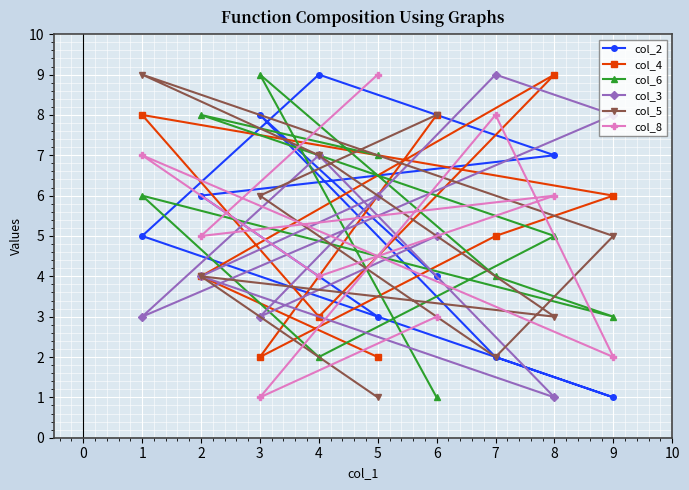

Rank the series by their maximum value, from highest to lowest.

col_2, col_4, col_6, col_3, col_5, col_8